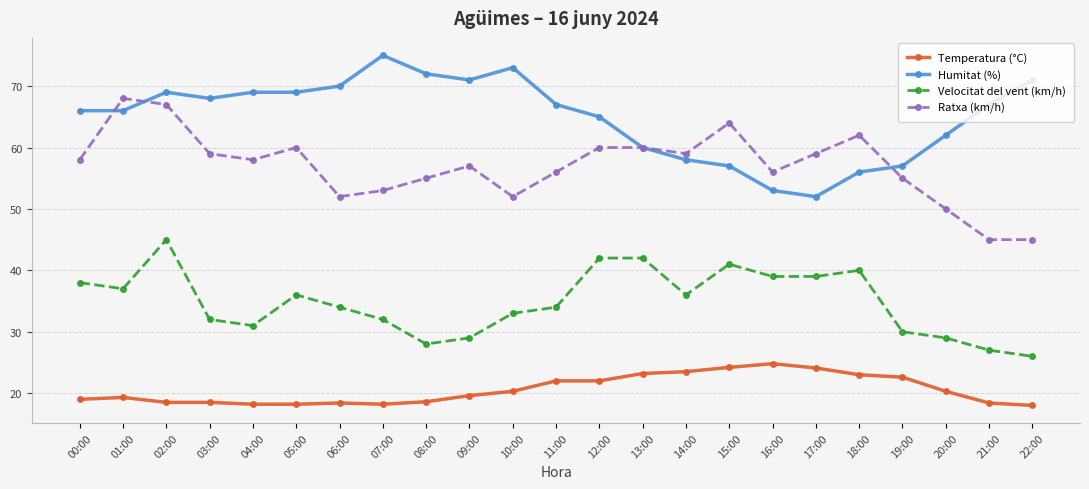

The value of Ratxa (km/h) at 06:00 is 87.7. True or false?

False